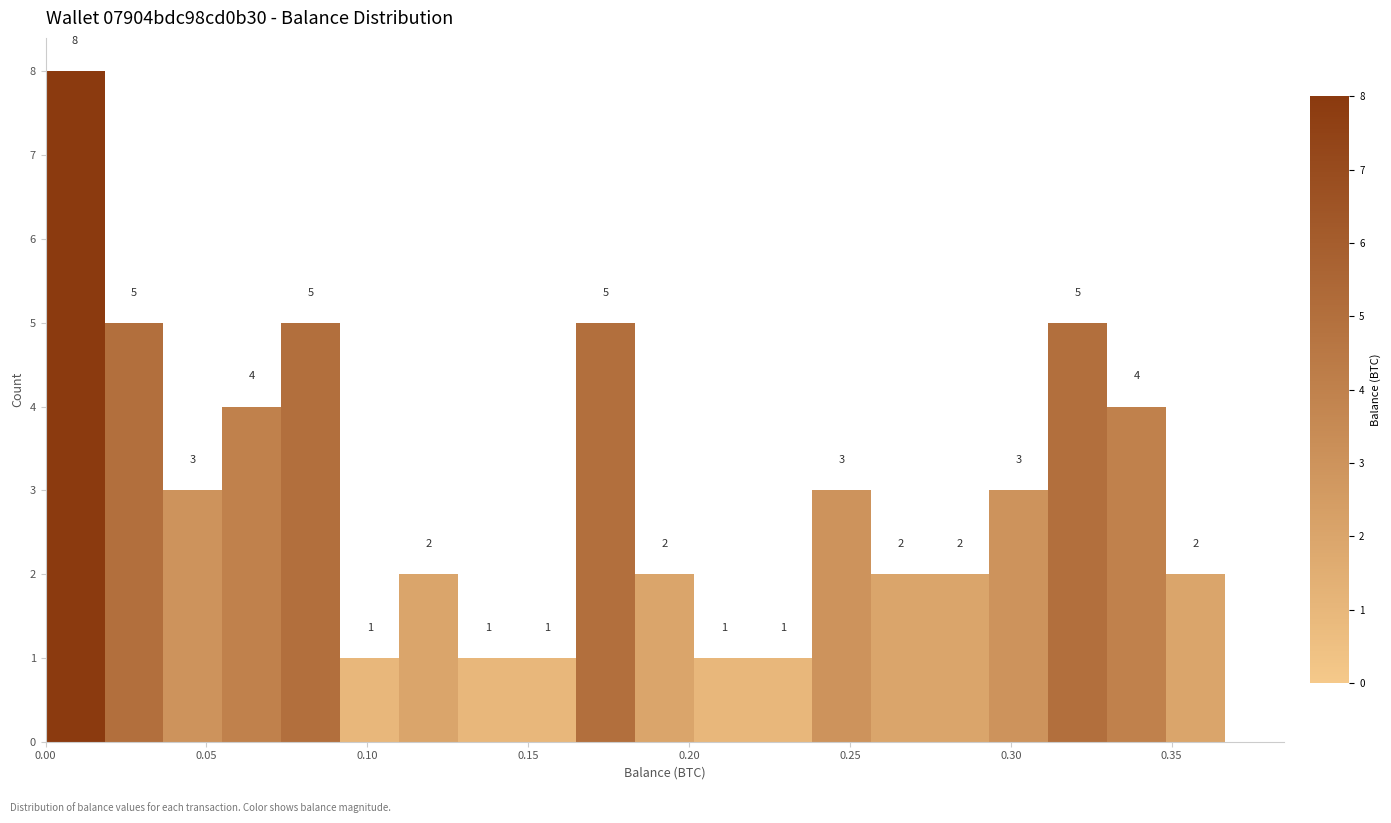

Around what value on the x-axis is the tallest bar? Give the approximate position of its centre, as read against the axis.

0.010